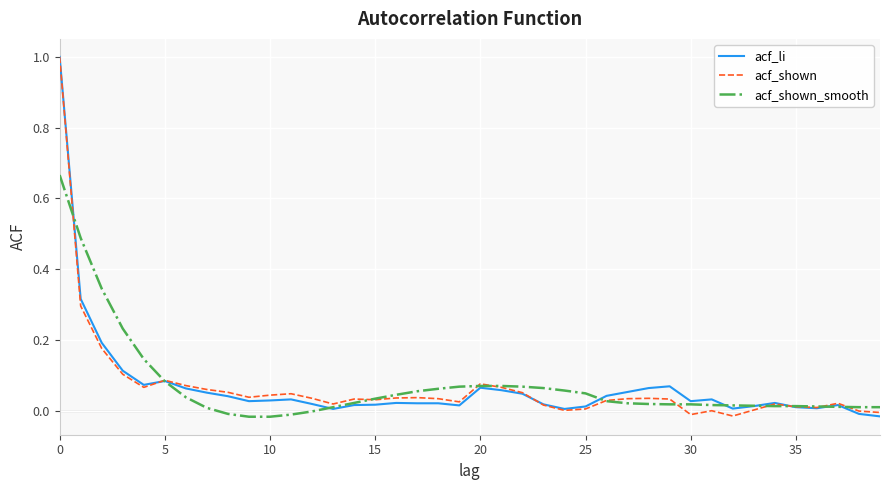

What is the maximum value for acf_li?

1.0